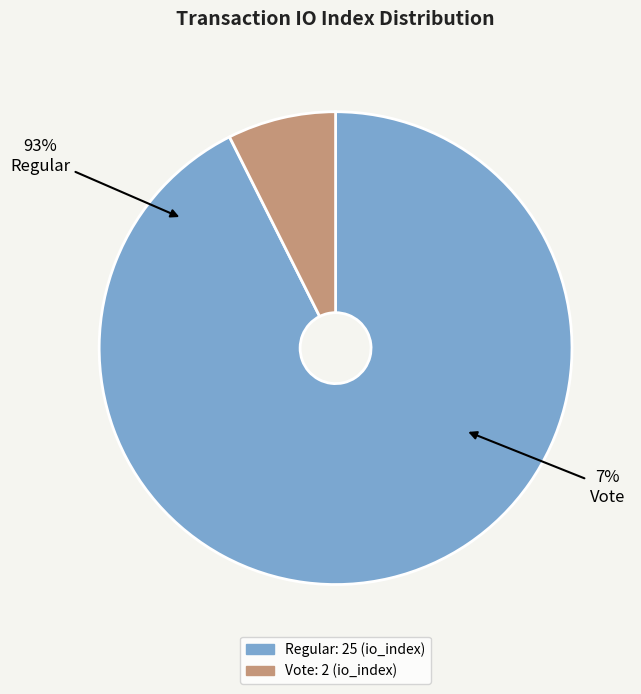

The Vote (io_index=2) slice represents 1% of the pie. True or false?

False